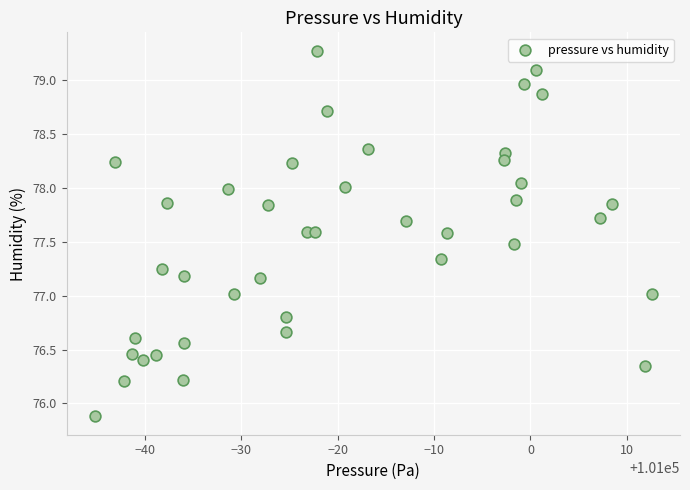

What is the range of X values (max minus min)?

57.9